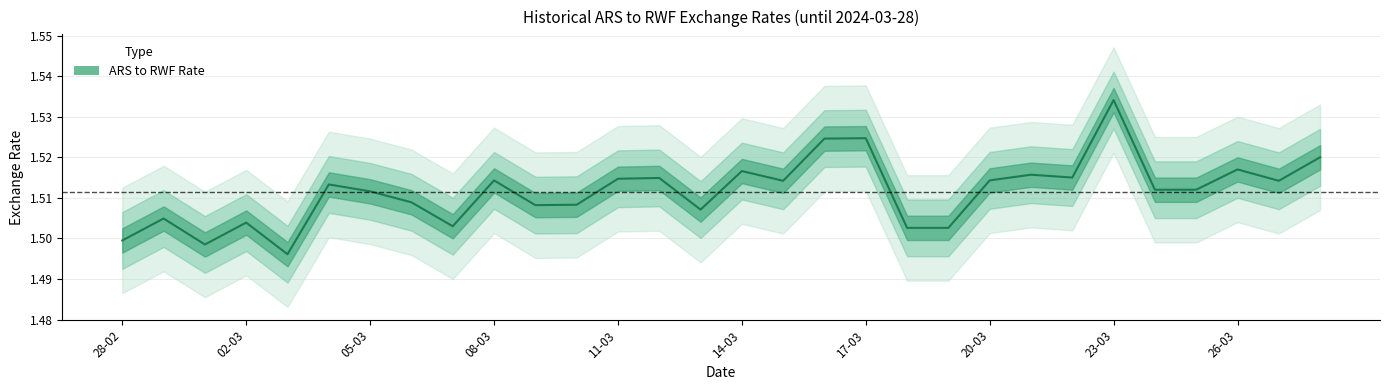

What is the ratio of the value at 22 to the value at 21?

1.0